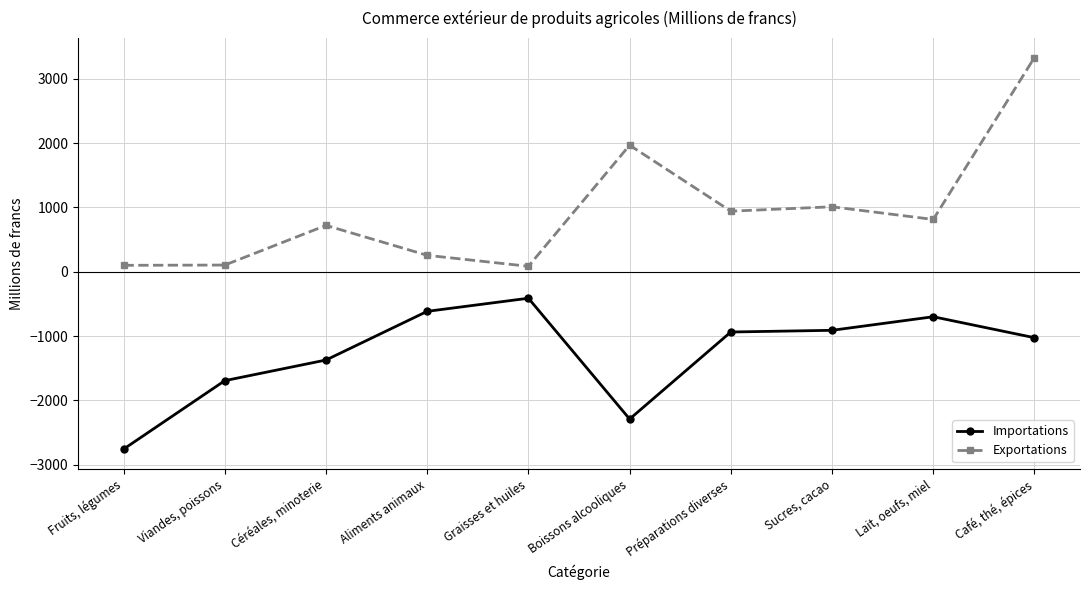

At Aliments animaux, list the series in order from smallest to largest.

Importations, Exportations